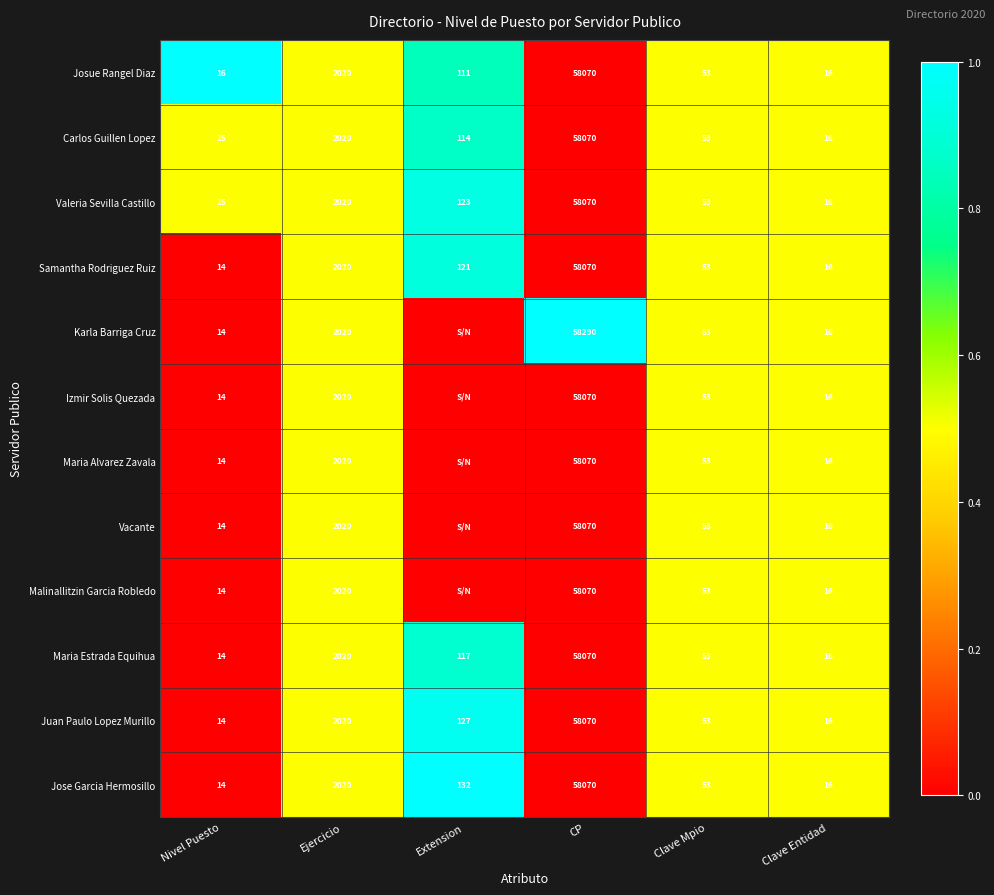

What is the spread (max minus min) of values at Extension?

1.0